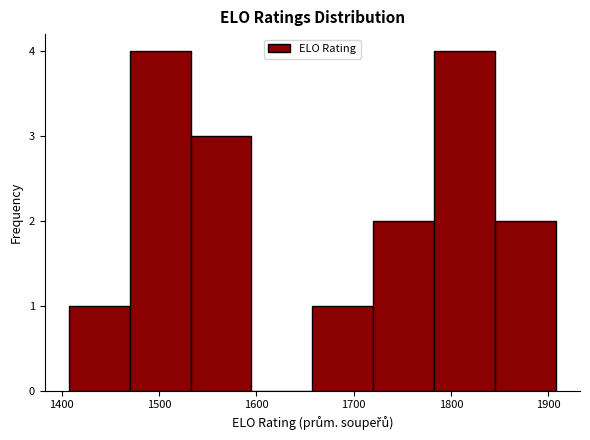

How tall is the bar that spans 1530 to 1590 on the x-axis? Neither the bar edges nor the heights are printed on the chart, so give them approximately, as read against the axes.

3